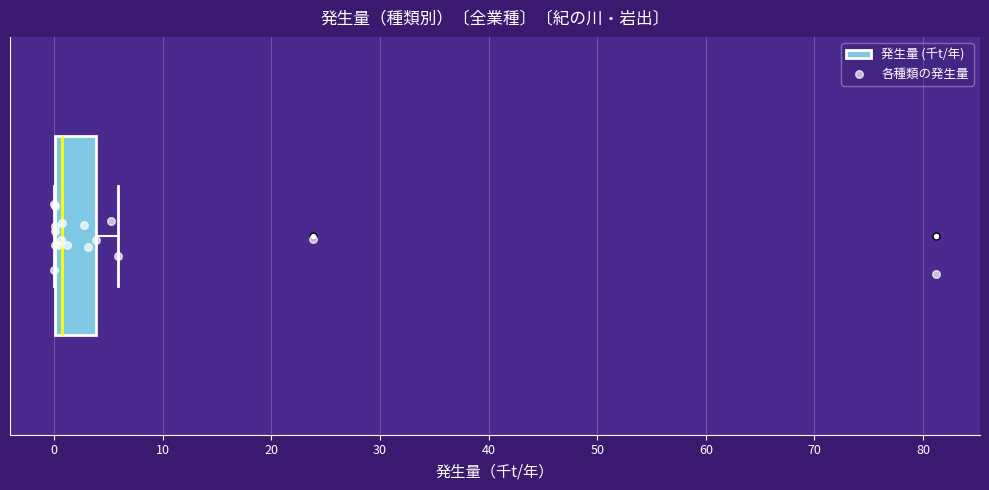

Transcribe this box plot: give where the median line is, the range the box spans, and where the two whiskers end, as read against the x-axis. The values are not printed on the chart, so give them approximately, as read against the axis.

median 1, box 0 to 4, whiskers 0 to 6